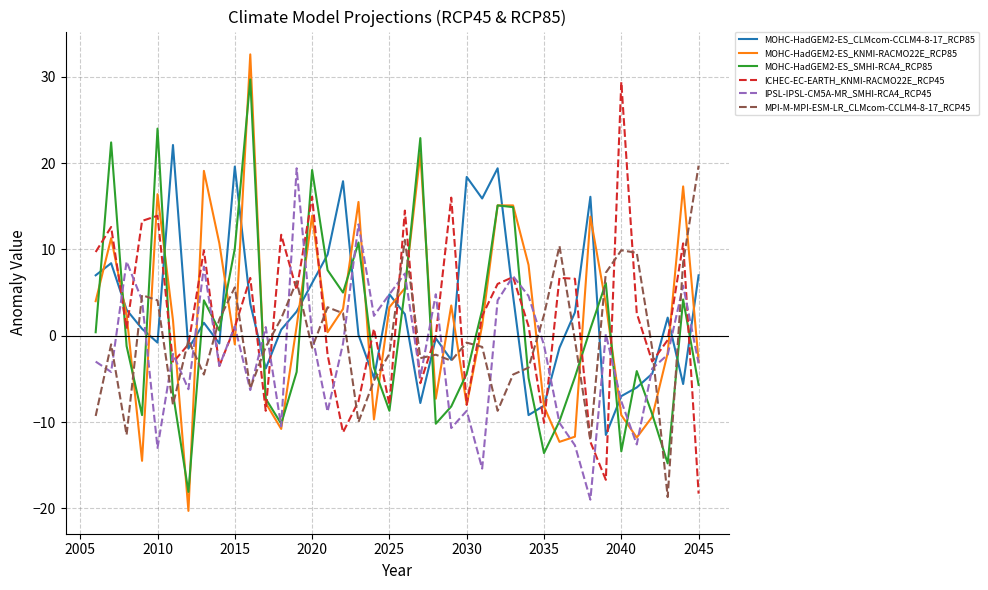

What is the lowest value of the IPSL-IPSL-CM5A-MR_SMHI-RCA4_RCP45 series?

-19.0